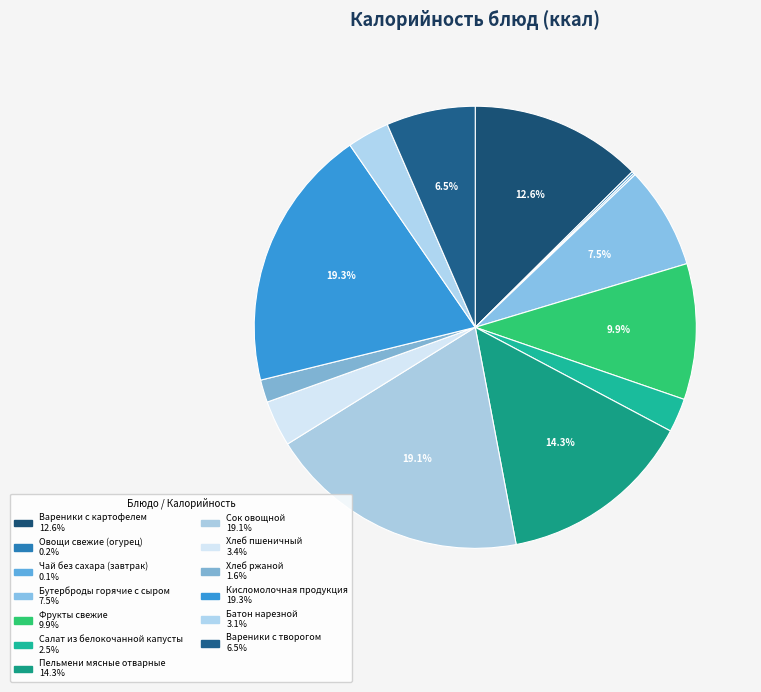

What is the change in value from Бутерброды горячие с сыром to Хлеб пшеничный?

-86.2